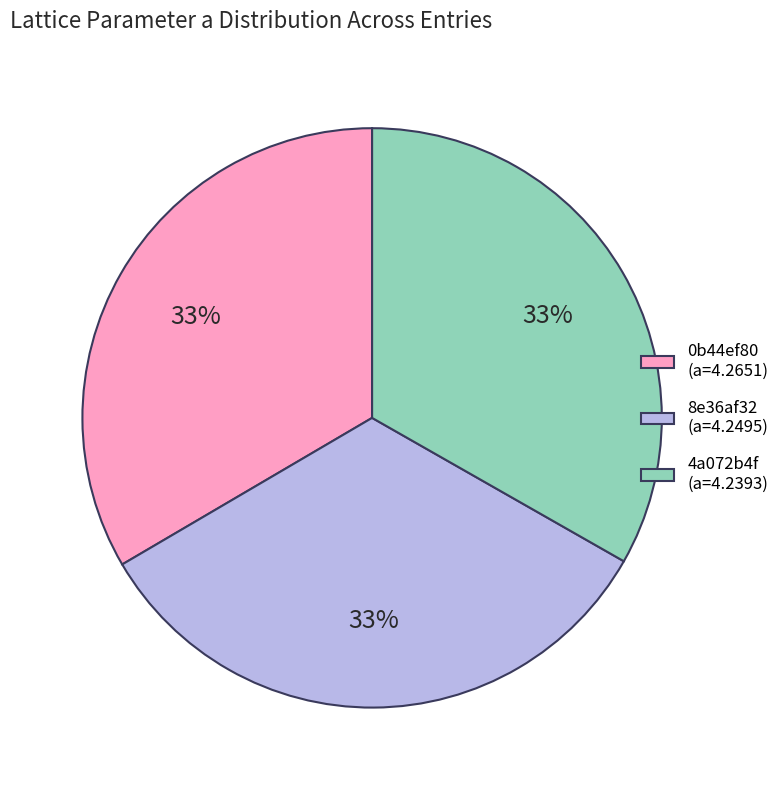

Combined, do 4a072b4f (a=4.2393) and 8e36af32 (a=4.2495) account for over 50%?

Yes